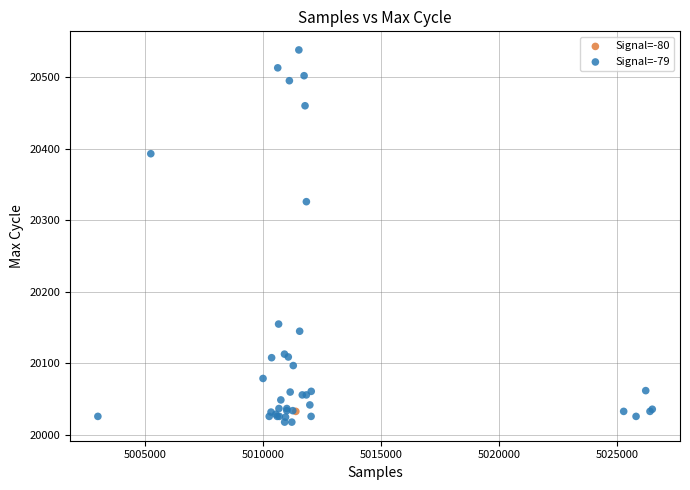

What are all the series names shown in the legend?

Signal=-80, Signal=-79